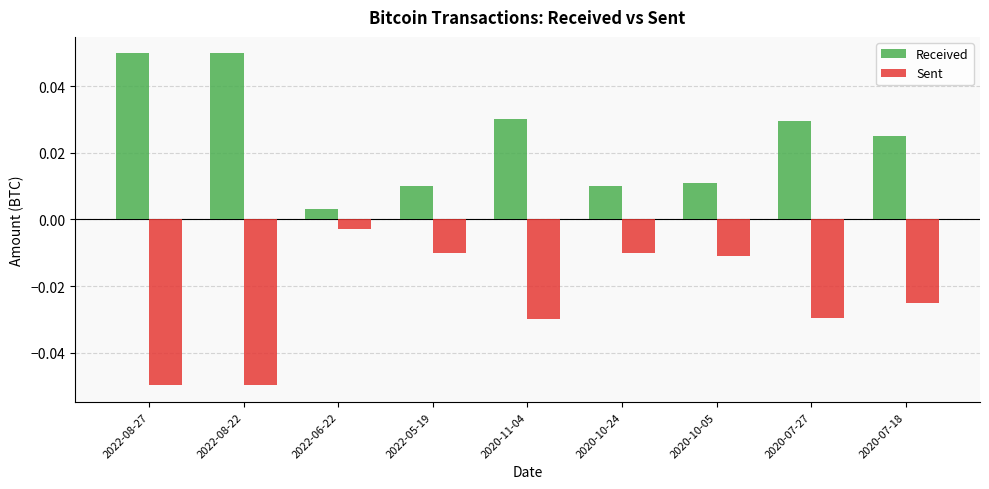

What is the label of the 1st bar from the left?

2022-08-27